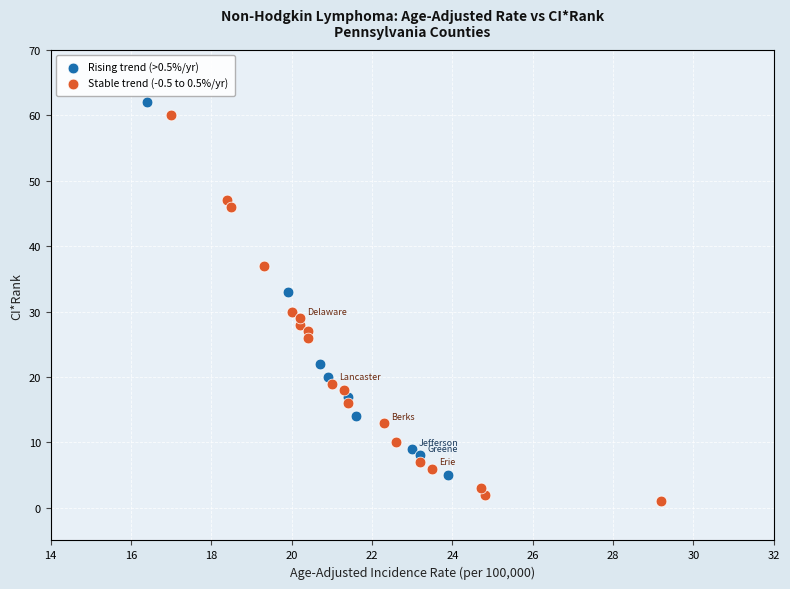

Which series reaches the minimum Y coordinate?

Stable trend (-0.5 to 0.5%/yr)